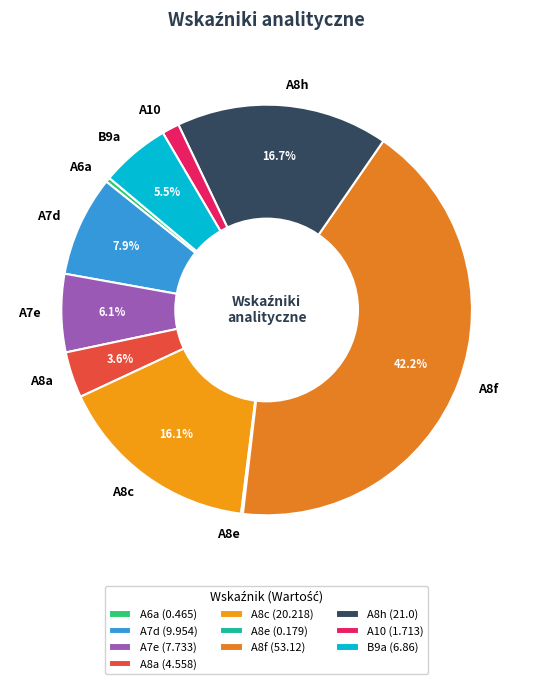

Does any single category account for the majority?

No